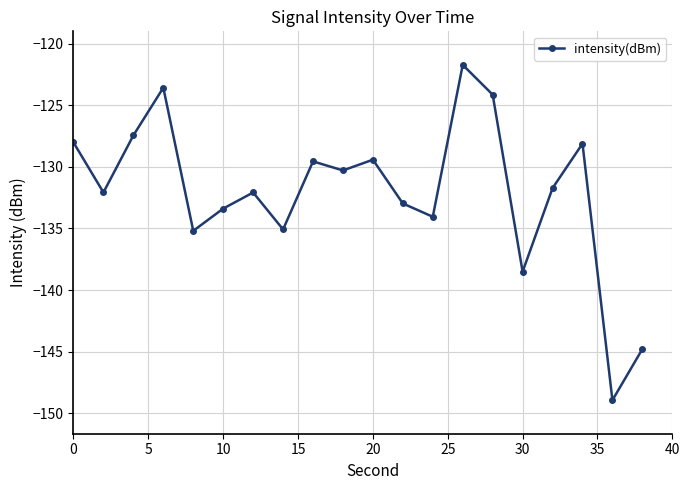

How many lines are shown in the chart?

1